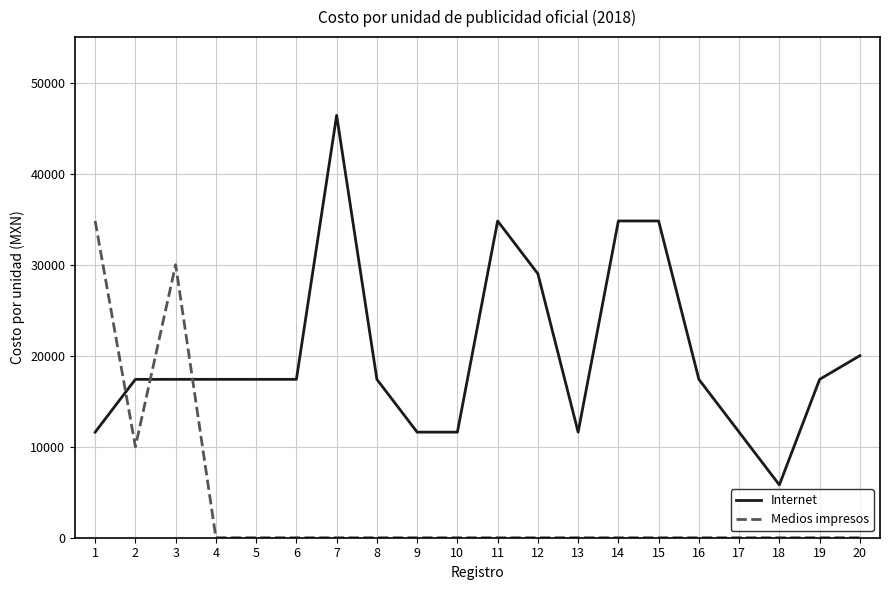

Rank the series by their average value, from lowest to highest.

Medios impresos, Internet